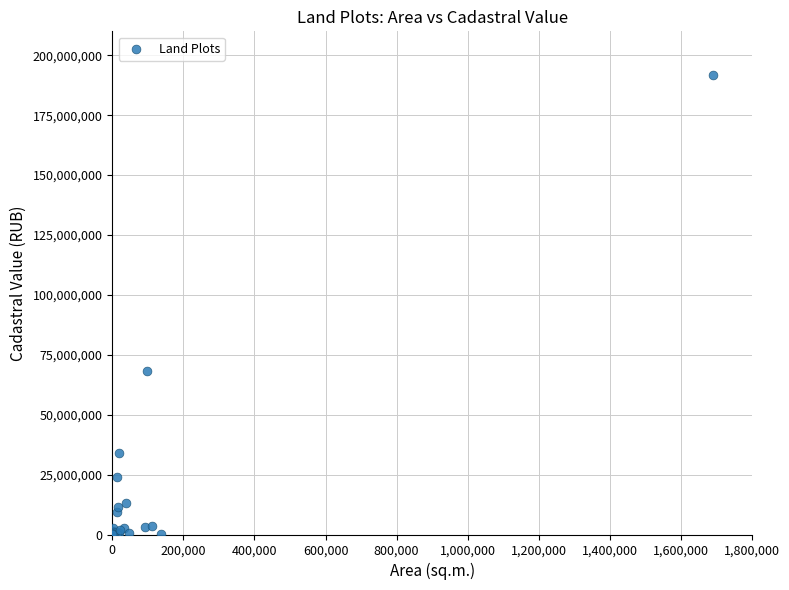

What Y value in the scatter plot is closest to 95861352?

68443650.0